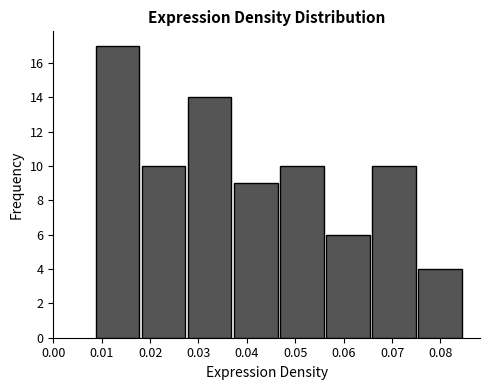

How tall is the bar that spans 0.028 to 0.037 on the x-axis? Neither the bar edges nor the heights are printed on the chart, so give them approximately, as read against the axes.

14